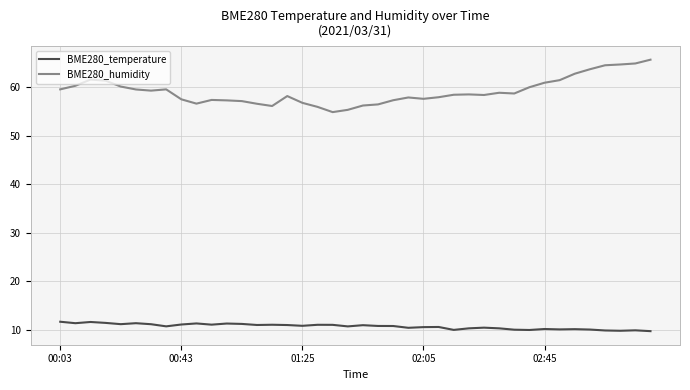

Which series has the widest spread of values?

BME280_humidity